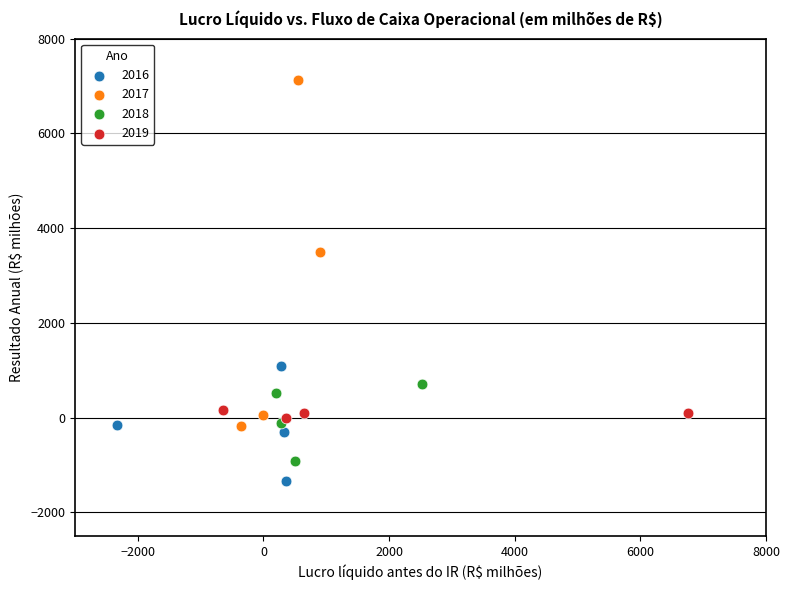

Which series has the widest spread of Y values?

2017